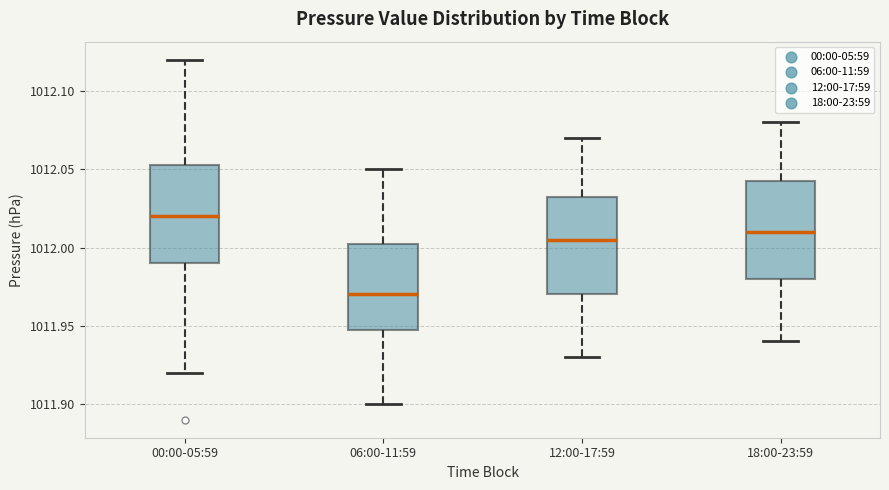

Where does the median line of the box for 18:00-23:59 sit on the y-axis? The values are not printed on the chart, so give them approximately, as read against the axis.

1012.010